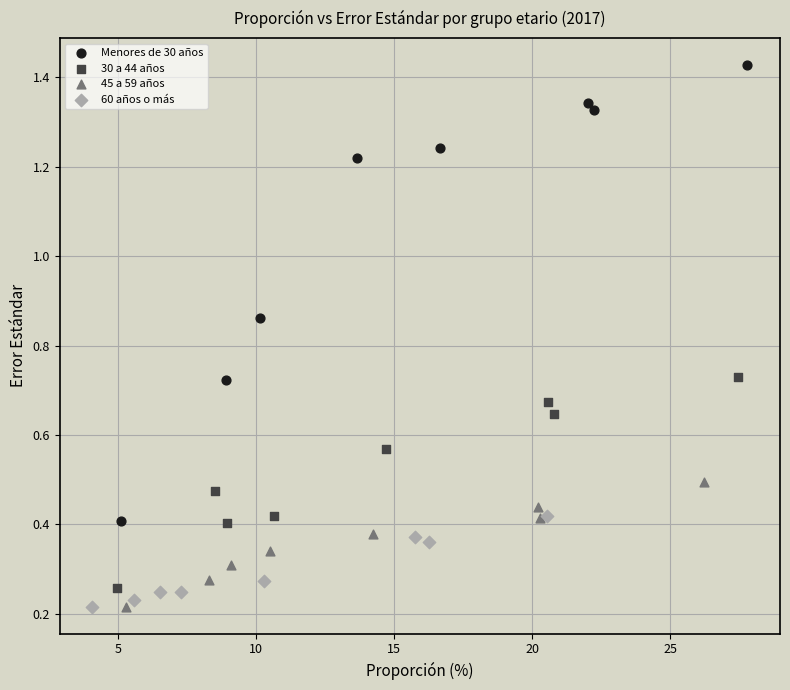

Which series has the widest spread of Y values?

Menores de 30 años